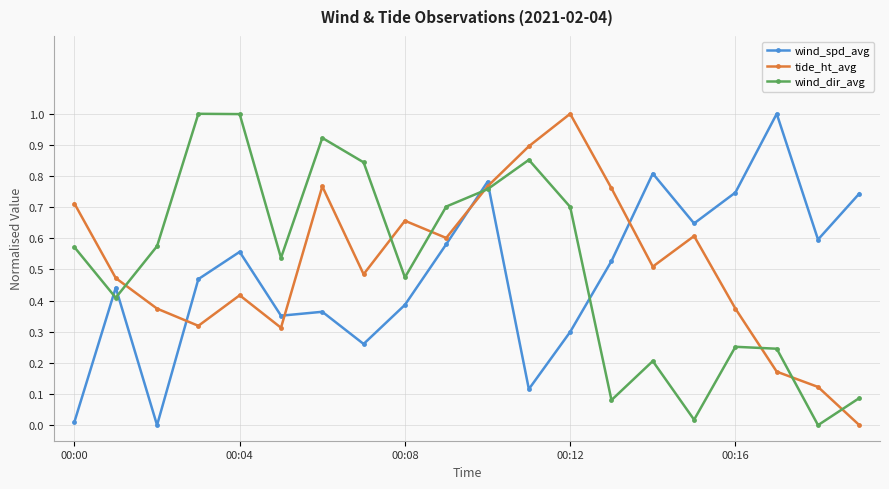

Count the tide_ht_avg values in the range 0 to 1.

20